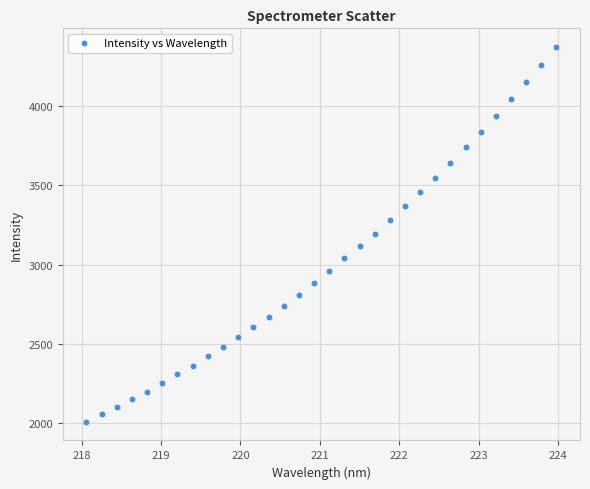

What is the range of Y values (max minus min)?

2360.3